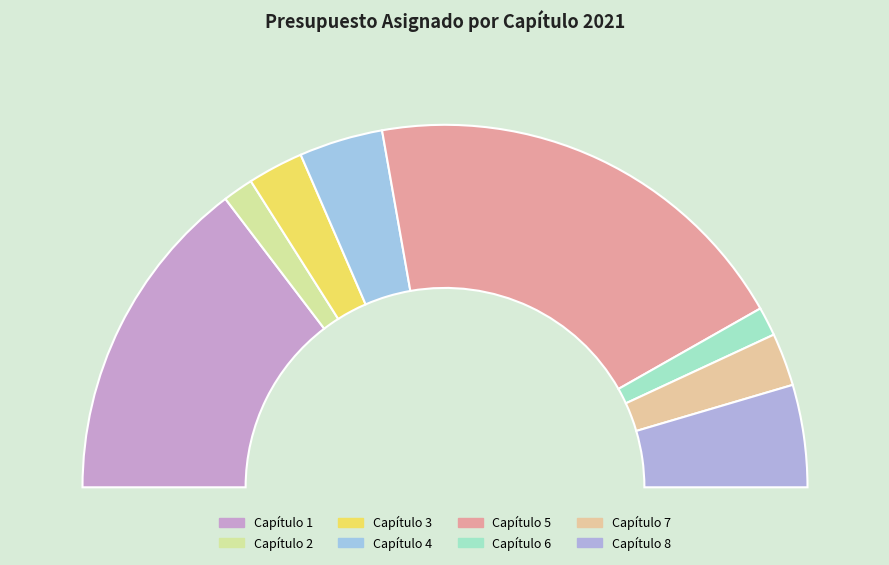

What percentage do Capítulo 8 and Capítulo 3 together represent?

14.1%